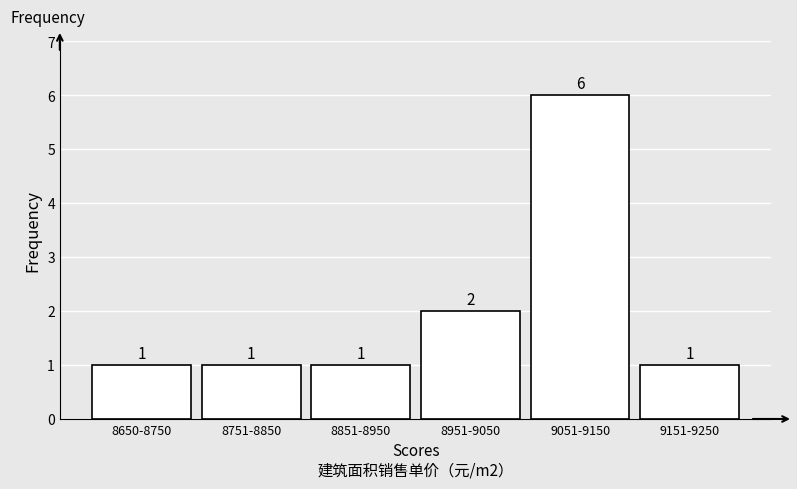

Reading left to right, what are all the values shown in this chart?

8650-8750=1	8751-8850=1	8851-8950=1	8951-9050=2	9051-9150=6	9151-9250=1